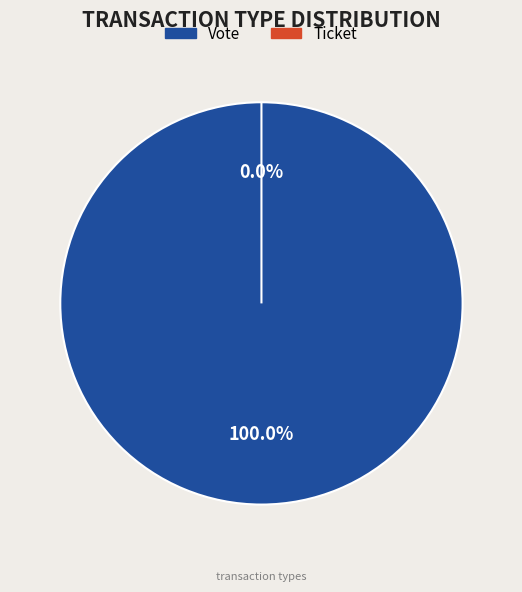

To the nearest percent, what is the difference between the largest and smallest slice percentages?

100%